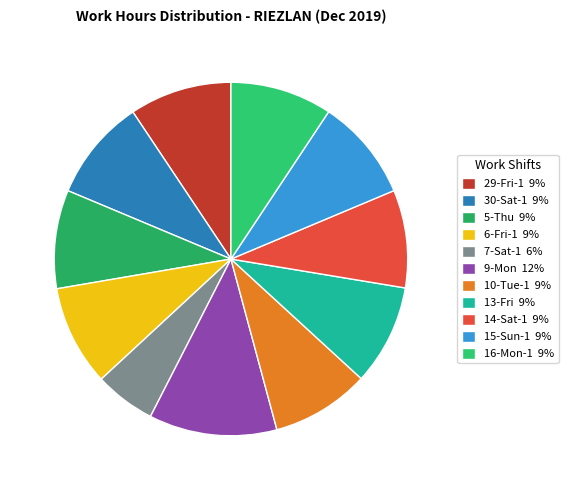

How many segments does this pie chart have?

11